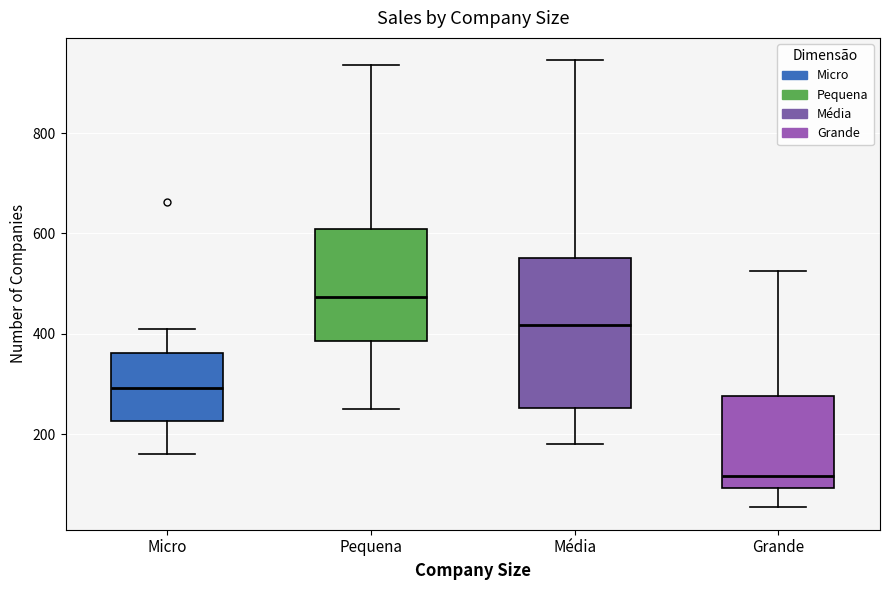

Where is the upper edge of the box for Grande on the y-axis? The values are not printed on the chart, so give them approximately, as read against the axis.

280